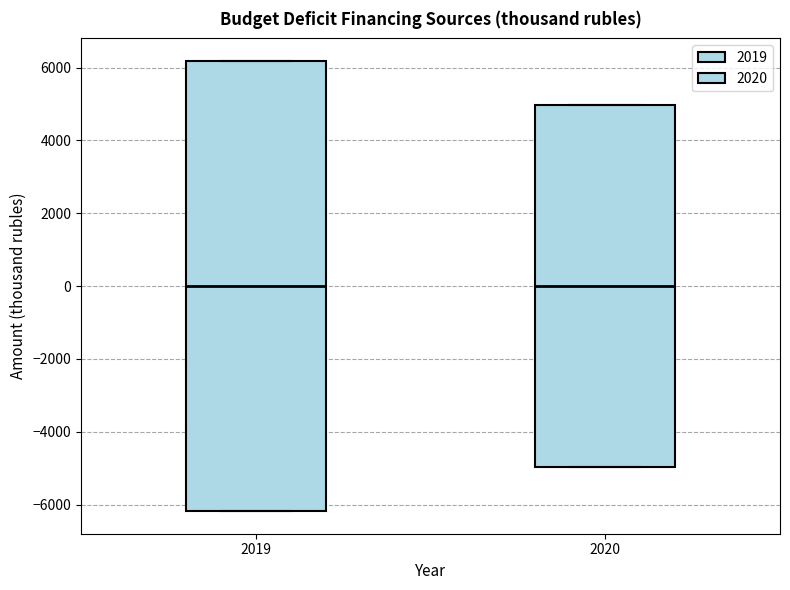

Reading left to right, read every box against the y-axis: the position of its median line, the range the box covers, and the ends of its whiskers. The values are not printed on the chart, so give them approximately, as read against the axis.

2019: median 0, box -6200 to 6200, whiskers -6200 to 6200
2020: median 0, box -5000 to 5000, whiskers -5000 to 5000